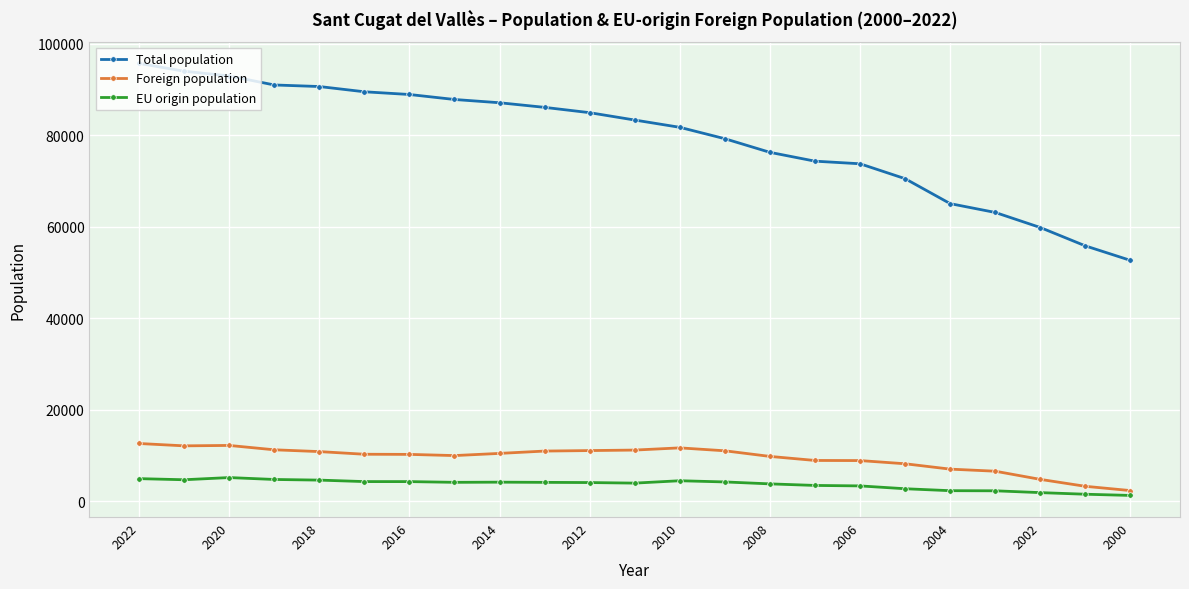

What is the average value of the EU origin population series?

3670